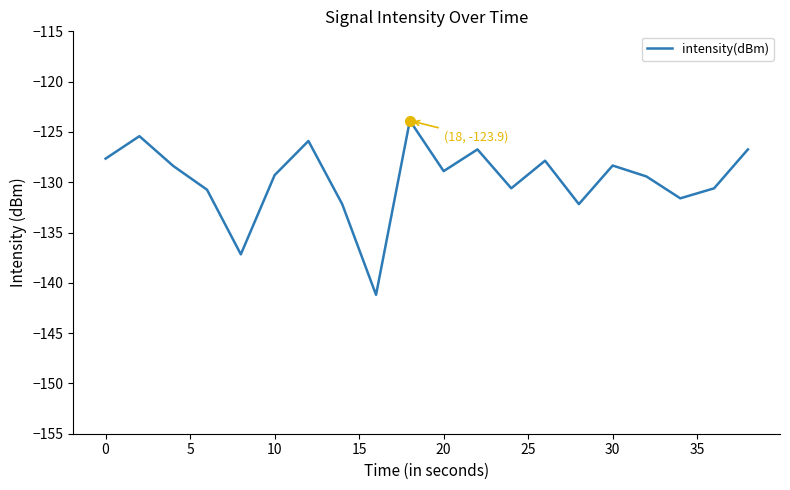

What is the maximum value shown in the chart?

-123.9